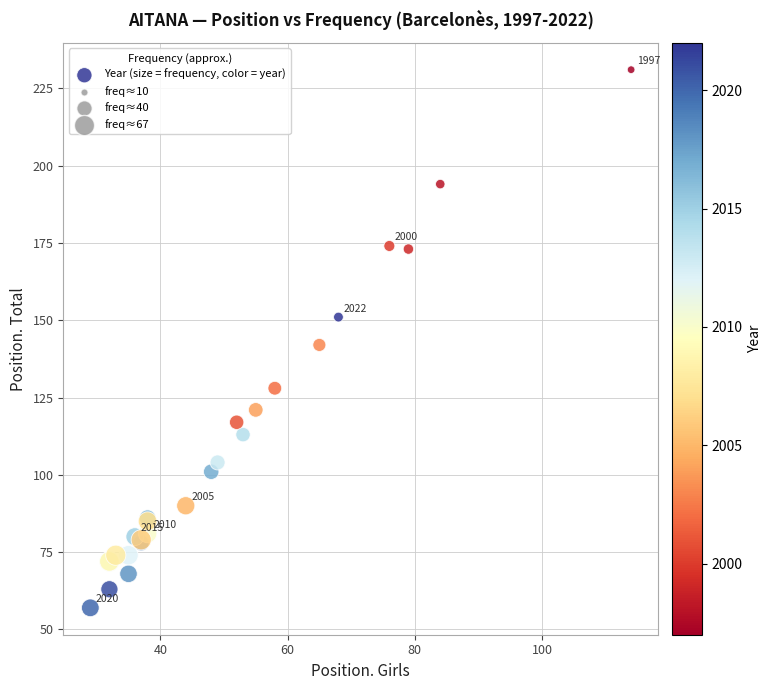

What Y value in the scatter plot is closest to 144?

142